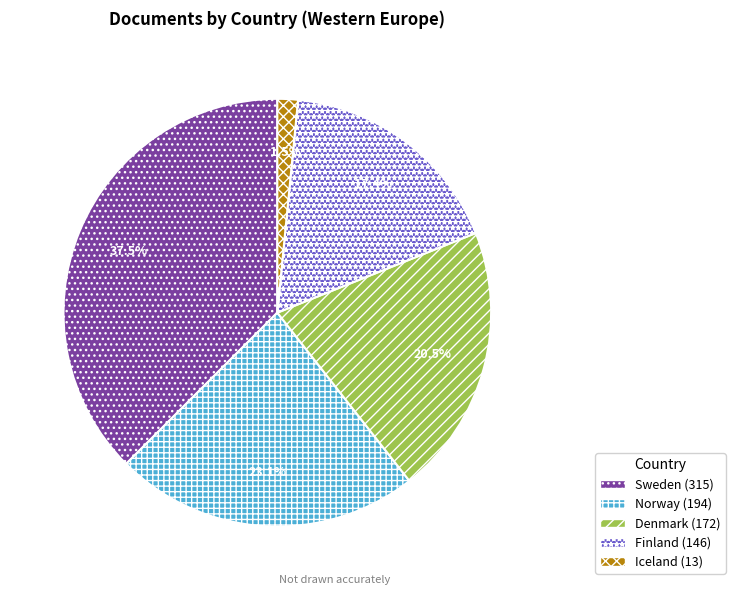

To the nearest percent, what is the difference between the largest and smallest slice percentages?

36%